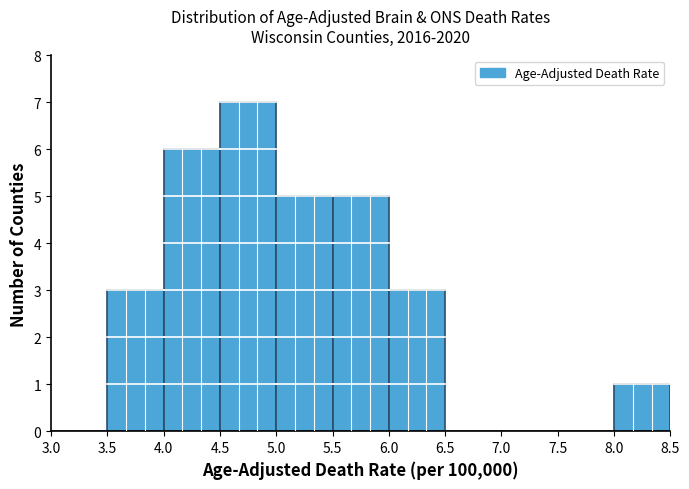

Reading left to right, list every bar in this chart as the range it spans on the x-axis followed by its height. The values are not printed on the chart, so give them approximately, as read against the axis.

3.0 to 3.5: 0
3.5 to 4.0: 3
4.0 to 4.5: 6
4.5 to 5.0: 7
5.0 to 5.5: 5
5.5 to 6.0: 5
6.0 to 6.5: 3
6.5 to 7.0: 0
7.0 to 7.5: 0
7.5 to 8.0: 0
8.0 to 8.5: 1